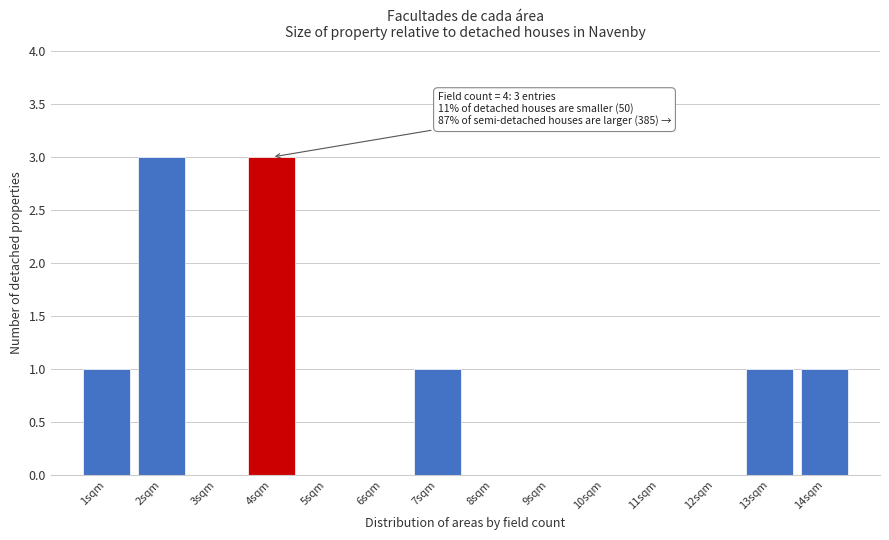

Reading left to right, transcribe all the data shown in this chart.

1sqm=1	2sqm=3	3sqm=0	4sqm=3	5sqm=0	6sqm=0	7sqm=1	8sqm=0	9sqm=0	10sqm=0	11sqm=0	12sqm=0	13sqm=1	14sqm=1